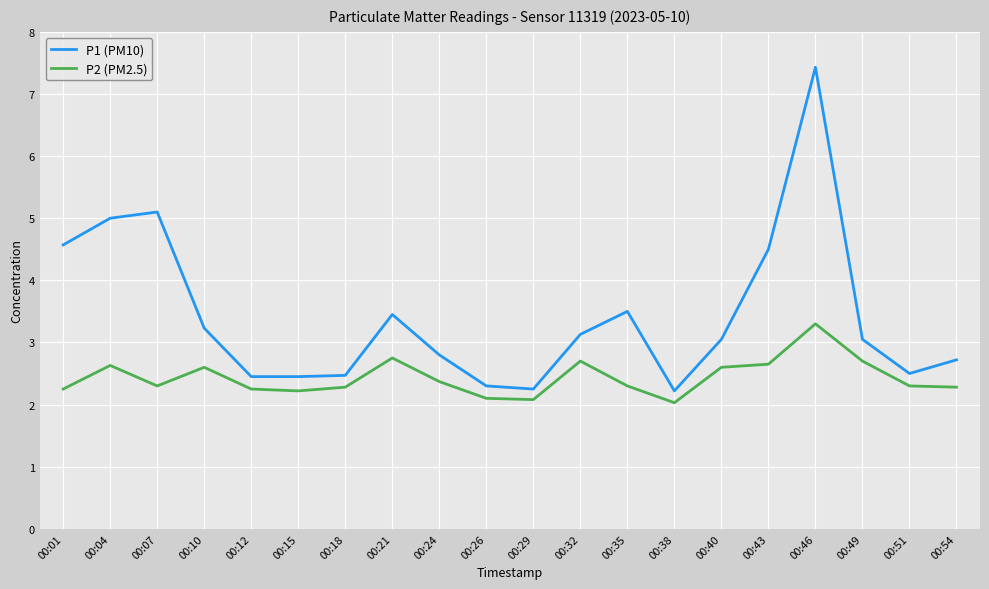

What is the sum of all P1 (PM10) values?

68.2